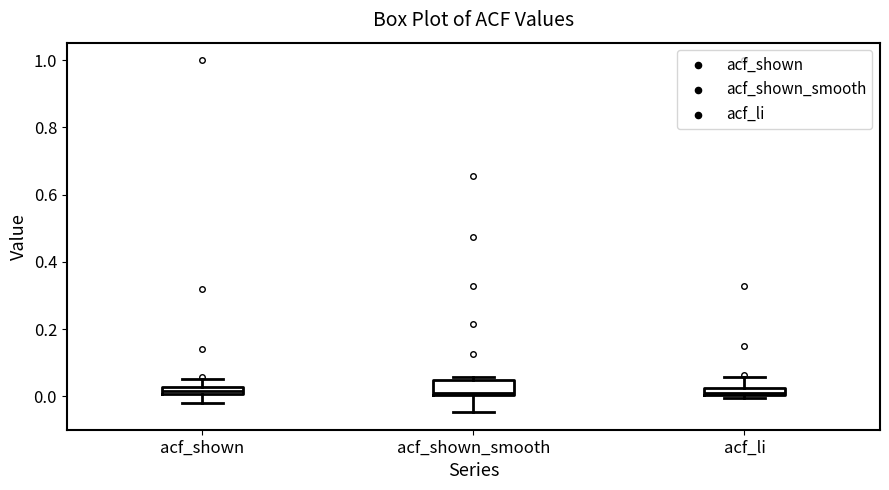

Where is the lower edge of the box for acf_li on the y-axis? The values are not printed on the chart, so give them approximately, as read against the axis.

0.00